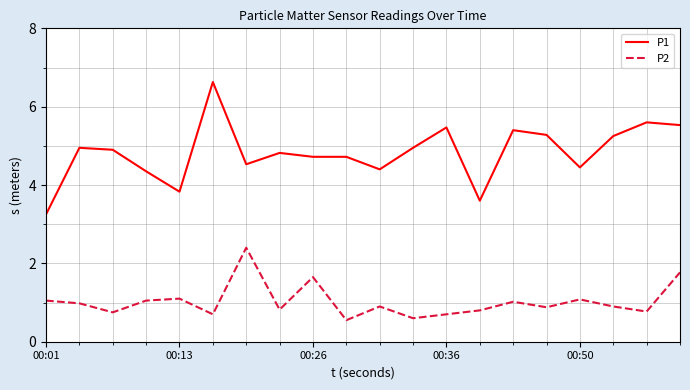

What is the maximum value for P1?

6.6